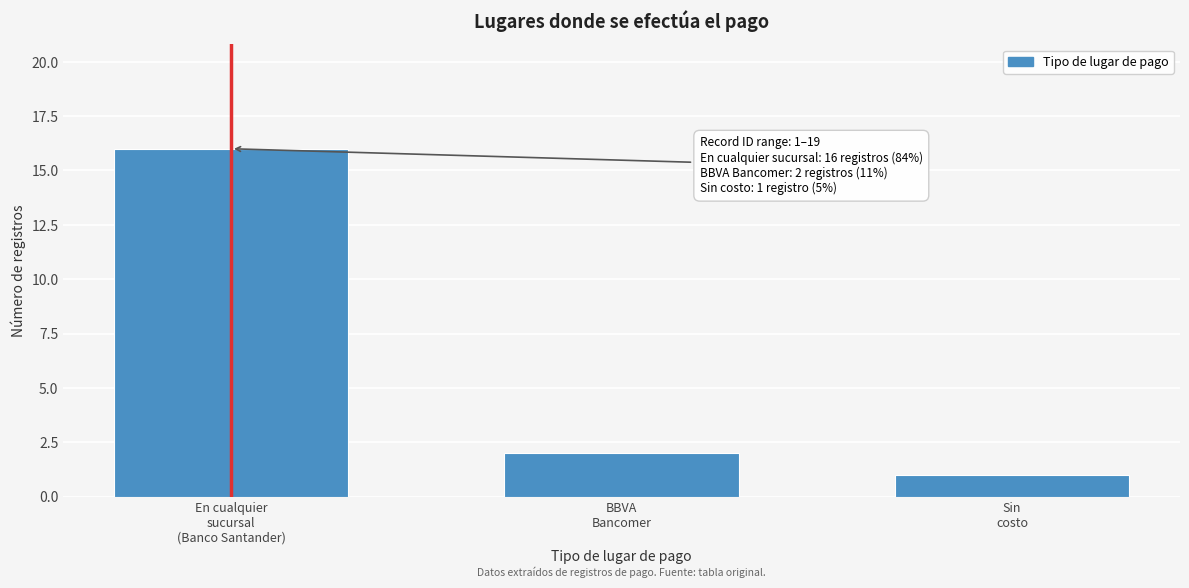

Reading left to right, list all the values displayed in this chart.

16	2	1